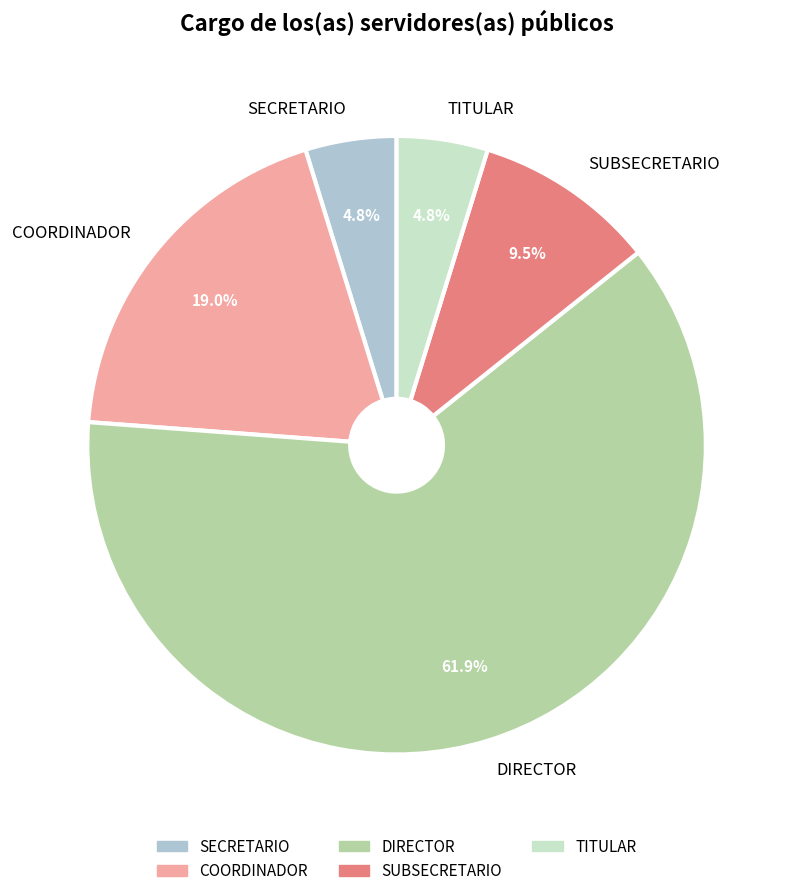

Does COORDINADOR account for over 50% of the chart?

No